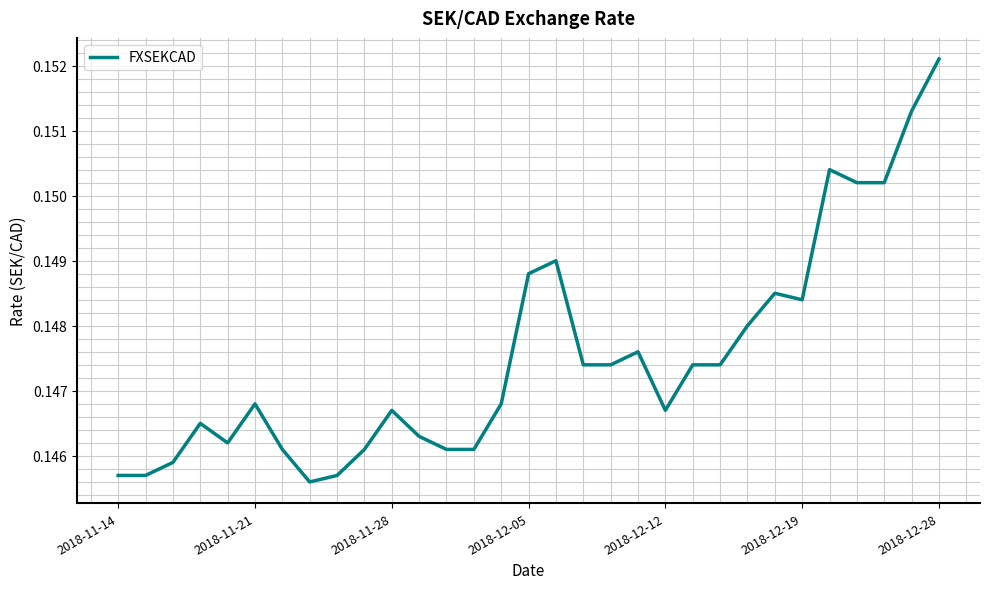

How many lines are shown in the chart?

1